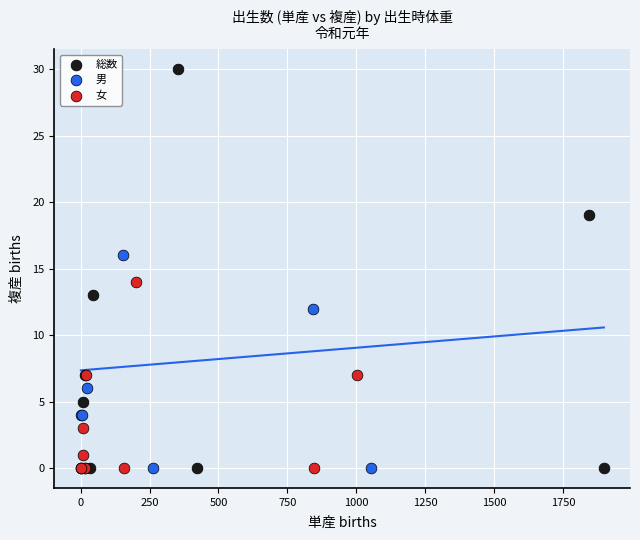

Which series contains the highest Y value?

総数